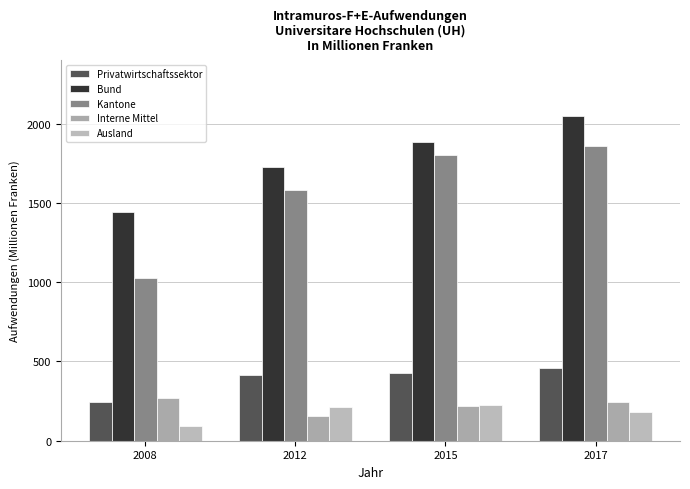

What is the highest value of the Kantone series?

1860.3